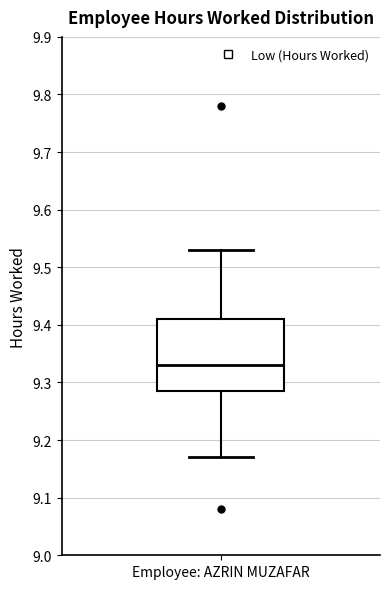

Where is the lower edge of the box for Employee: AZRIN MUZAFAR on the y-axis? The values are not printed on the chart, so give them approximately, as read against the axis.

9.29